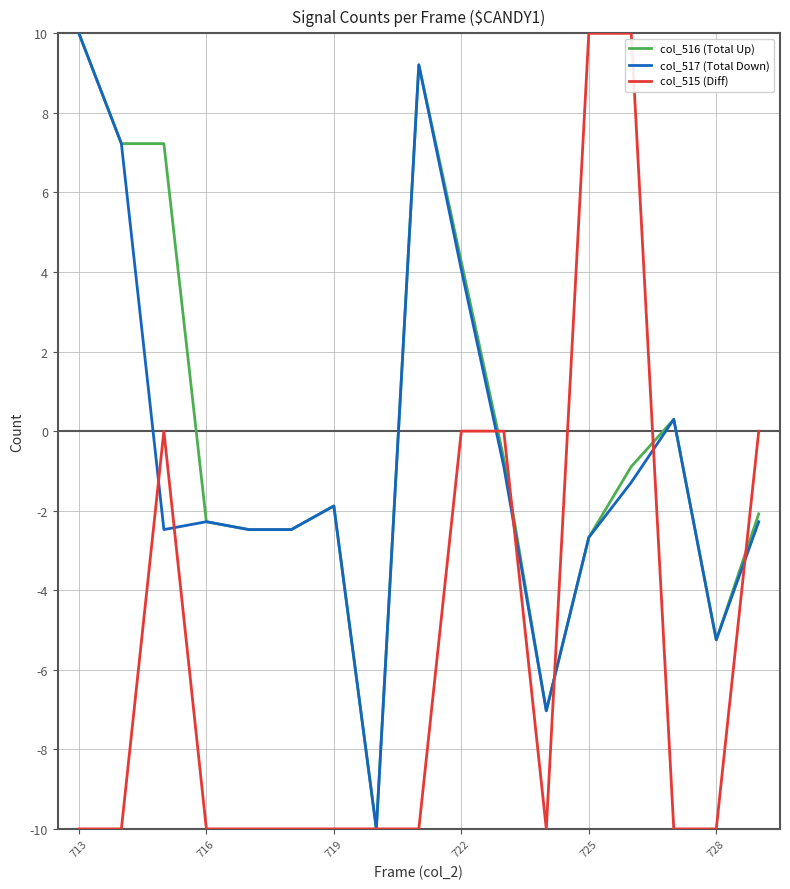

How many values in the col_517 (Total Down) series are below -2?

9